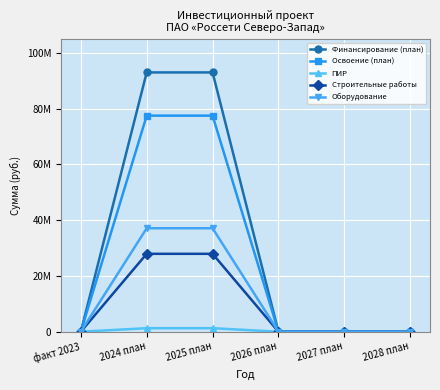

What are all the series names shown in the legend?

Финансирование (план), Освоение (план), ПИР, Строительные работы, Оборудование